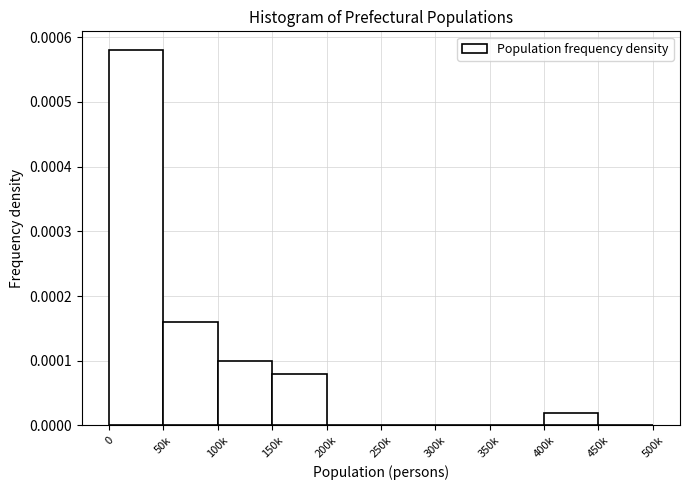

True or false: the data shows 0.0 at 350k.

True